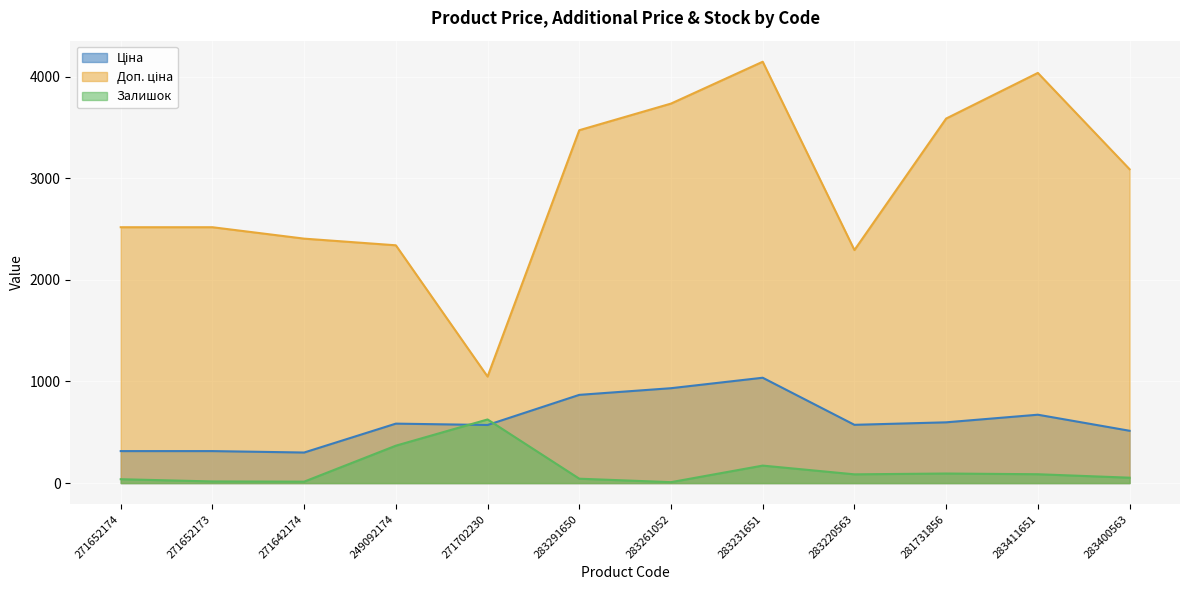

True or false: Залишок has a value of 149.2 at 283411651.

False